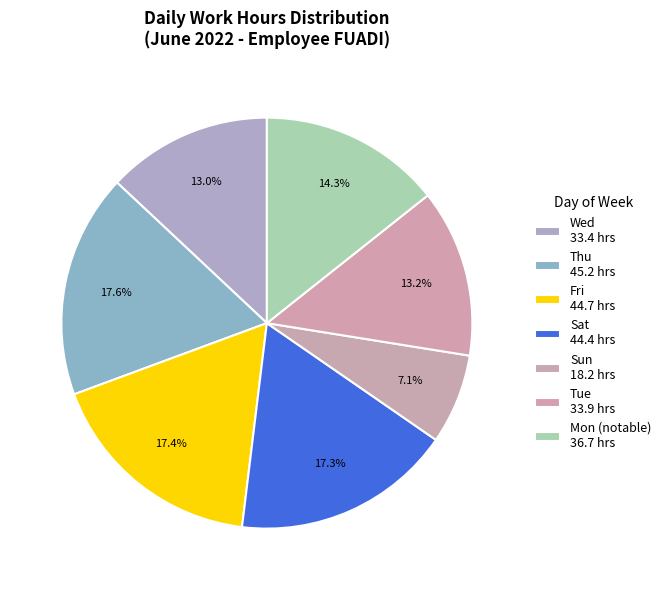

How many slices are in this pie chart?

7